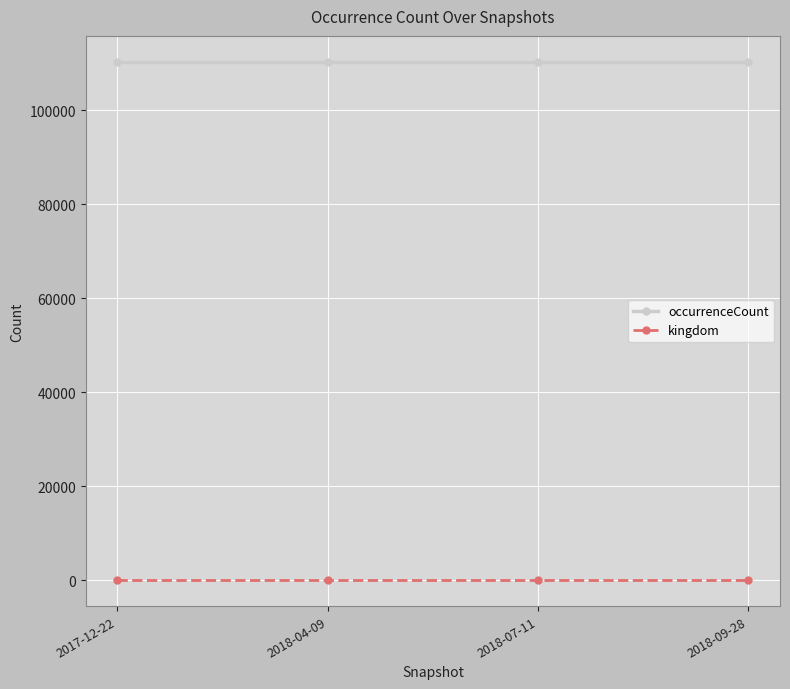

Does the chart have visible grid lines?

Yes